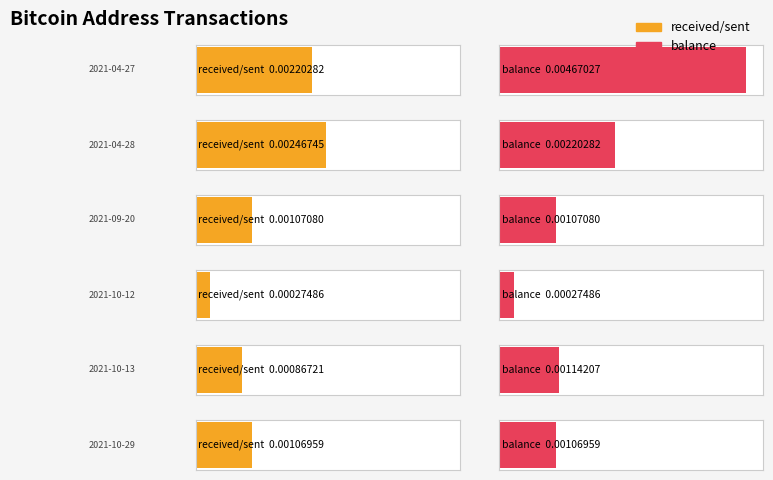

Which series has the largest range (max minus min)?

balance